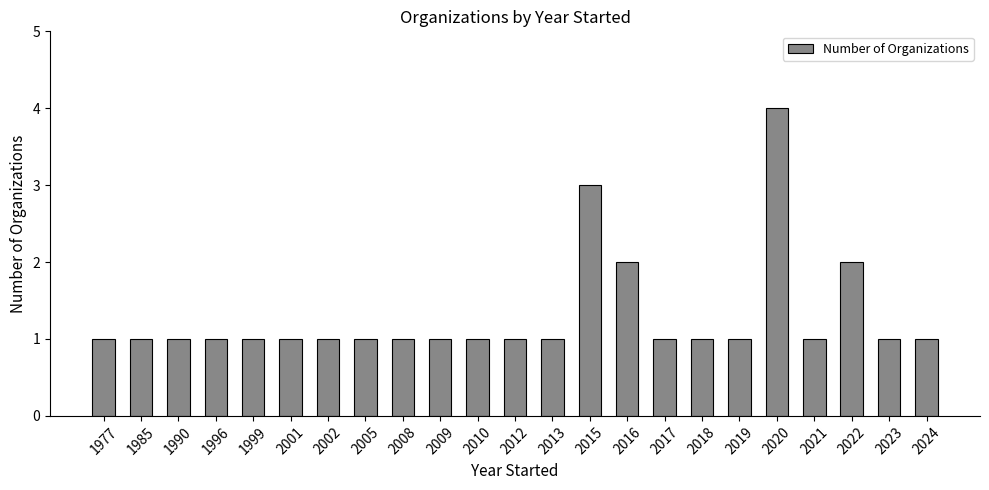

What is the ratio of the value at 2010 to the value at 2022?

0.5